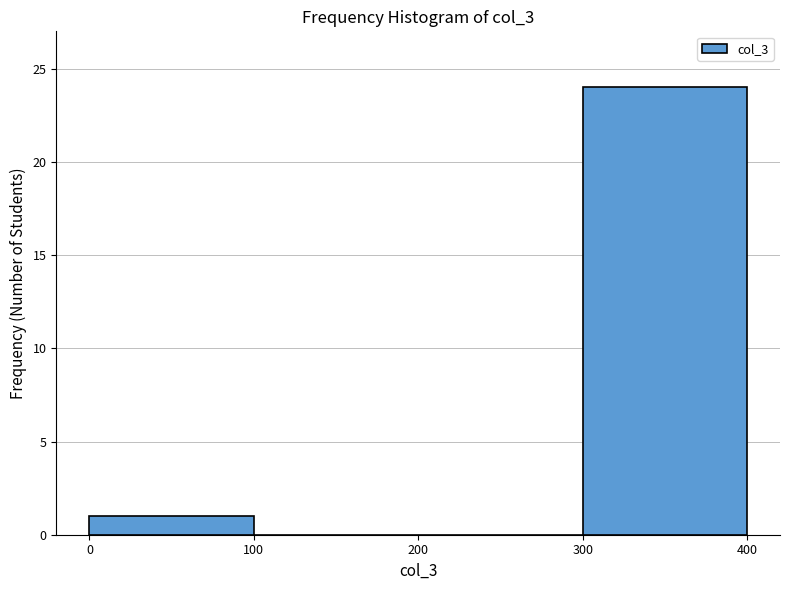

Reading left to right, transcribe this chart: for each bar, give the range it covers on the x-axis and its height. The values are not printed on the chart, so give them approximately, as read against the axis.

0 to 100: 1
100 to 200: 0
200 to 300: 0
300 to 400: 24